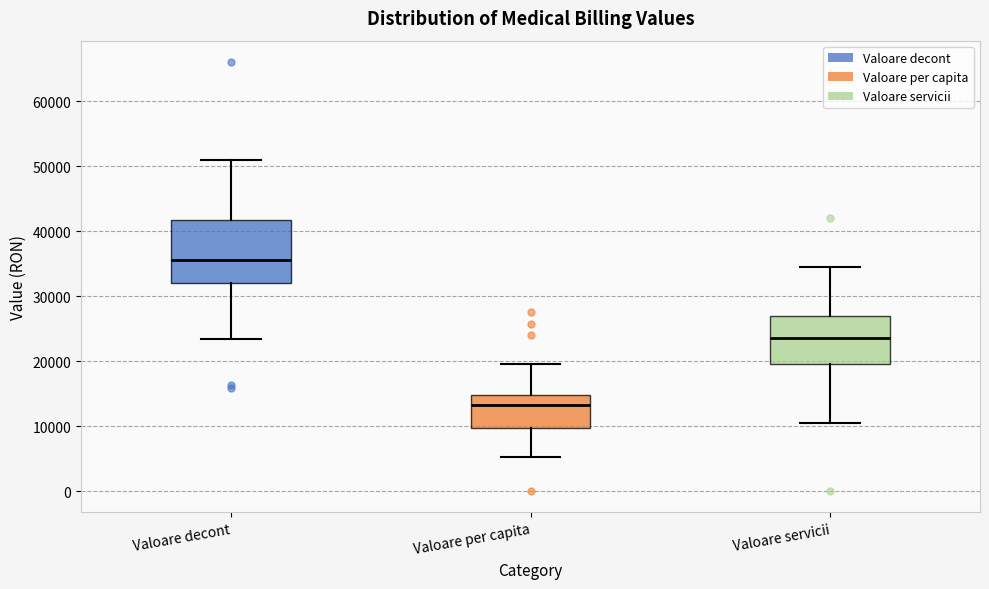

Which box has the lowest median line?

Valoare per capita